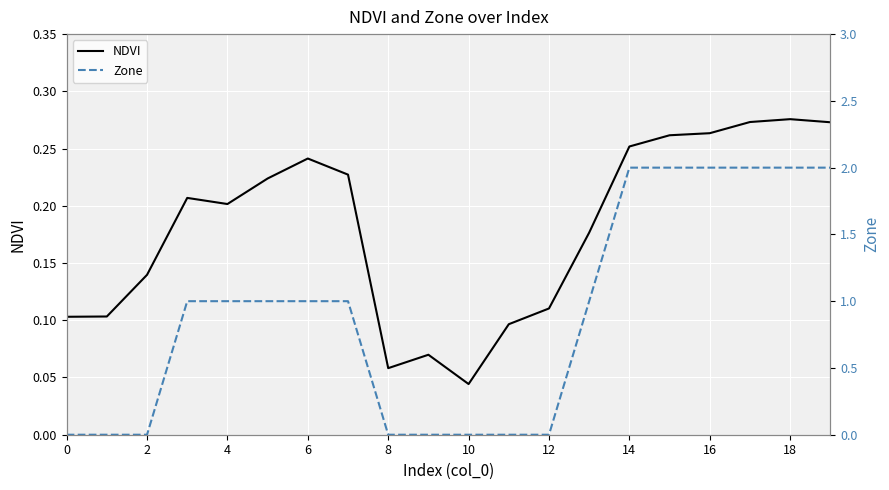

Is this an area chart (filled region under the line)?

No